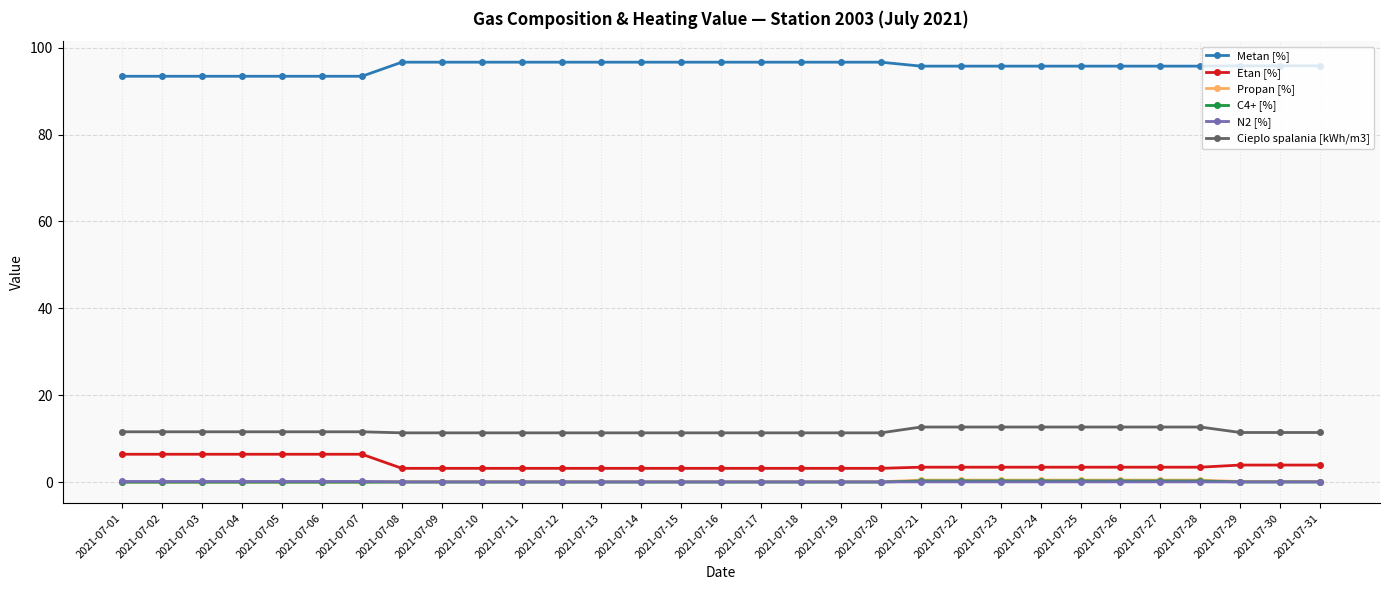

At how many categories does at least one series exceed 91?

31